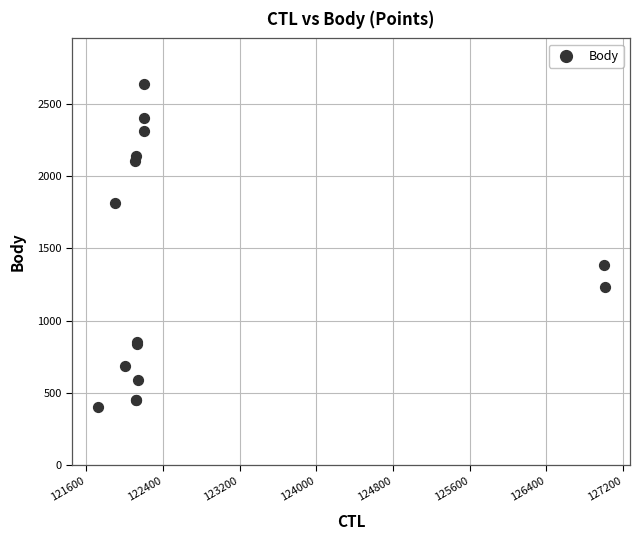

What Y value in the scatter plot is closest to 1520?

1385